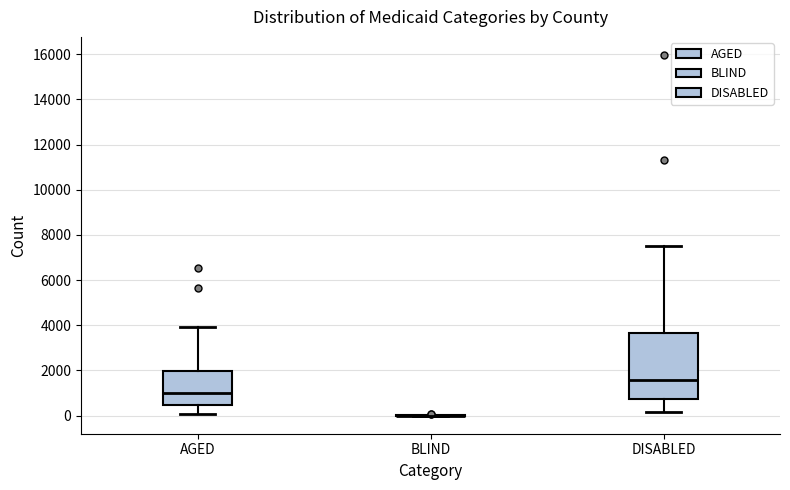

Reading left to right, read every box against the y-axis: the position of its median line, the range the box covers, and the ends of its whiskers. The values are not printed on the chart, so give them approximately, as read against the axis.

AGED: median 1000, box 400 to 2000, whiskers 0 to 4000
BLIND: box collapsed to a line at 0, whiskers 0 to 0
DISABLED: median 1600, box 800 to 3600, whiskers 200 to 7600